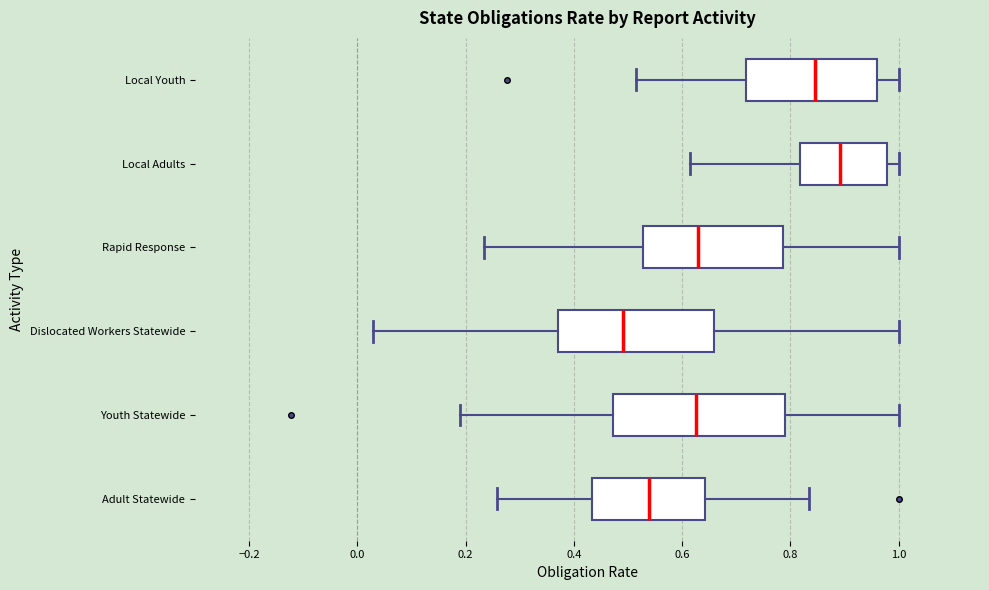

Which box's median line is the furthest to the right?

Local Adults